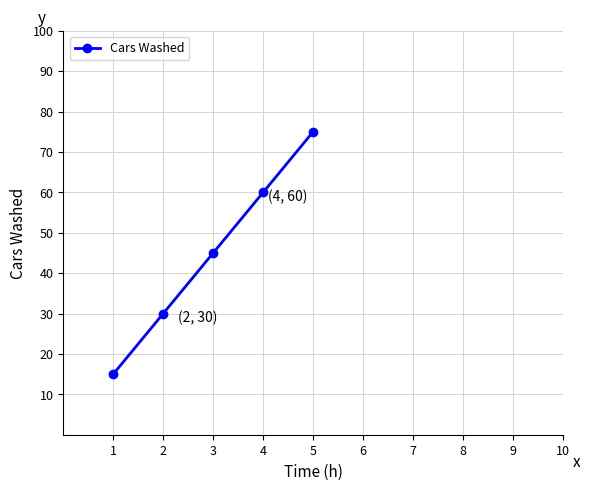

What is the value of the 2nd point from the left?

30